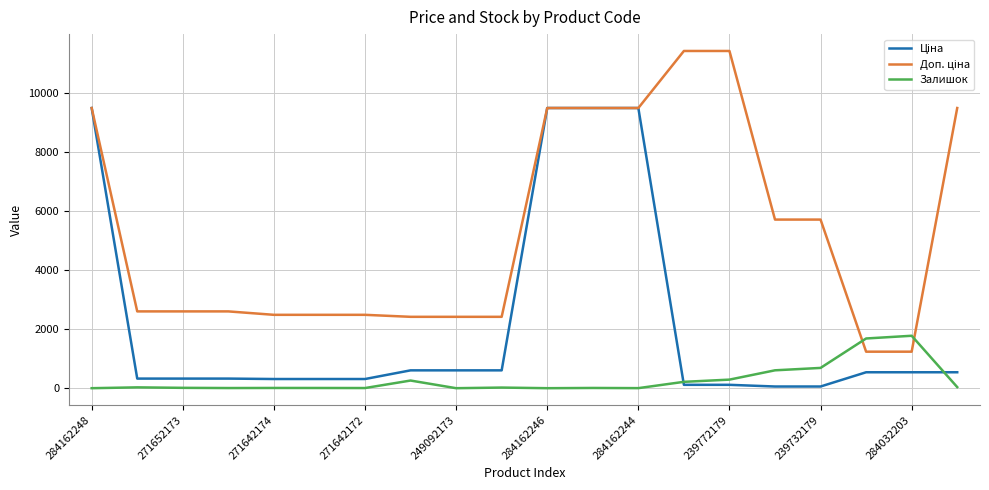

How many lines are shown in the chart?

3